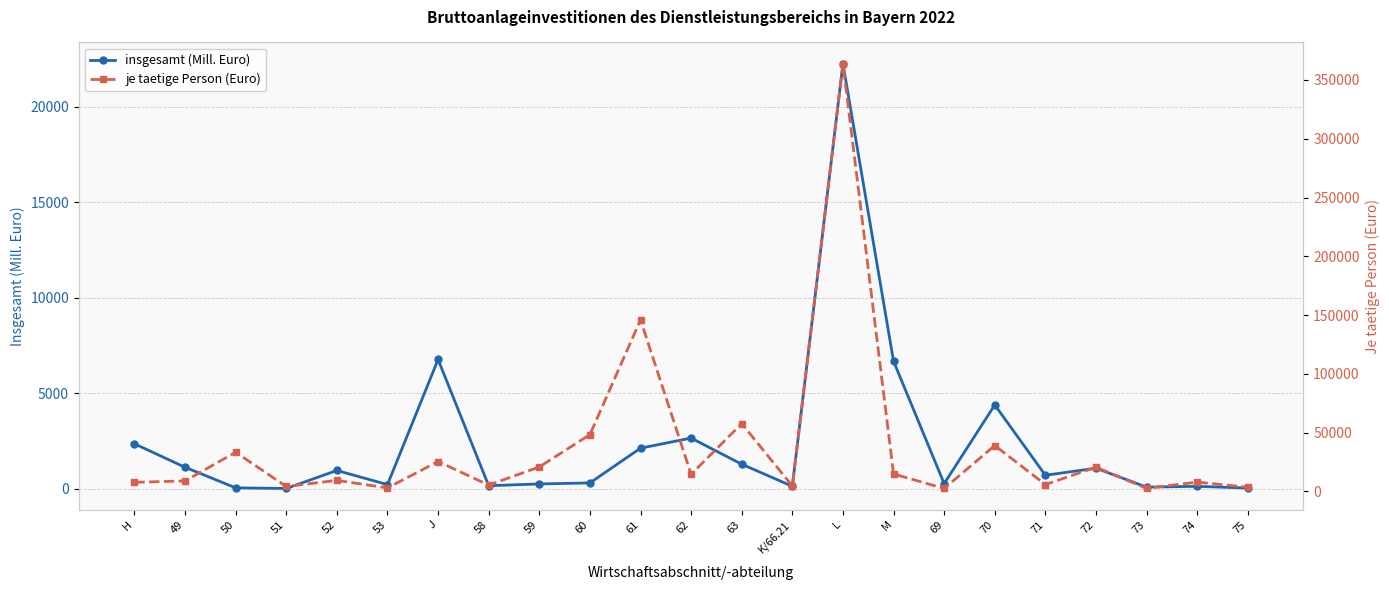

Reading left to right, transcribe all the data shown in this chart.

insgesamt (Mill. Euro): H=2349	49=1122	50=45	51=12	52=954	53=216	J=6763	58=156	59=250	60=303	61=2122	62=2650	63=1282	K/66.21=127	L=22241	M=6671	69=267	70=4386	71=703	72=1072	73=84	74=124	75=35
je taetige Person (Euro): H=7752	49=8949	50=33352	51=4222	52=9401	53=3001	J=25444	58=5411	59=20861	60=48332	61=145912	62=14569	63=57716	K/66.21=4605	L=363864	M=14893	69=2517	70=39046	71=5859	72=20622	73=2615	74=7946	75=3594